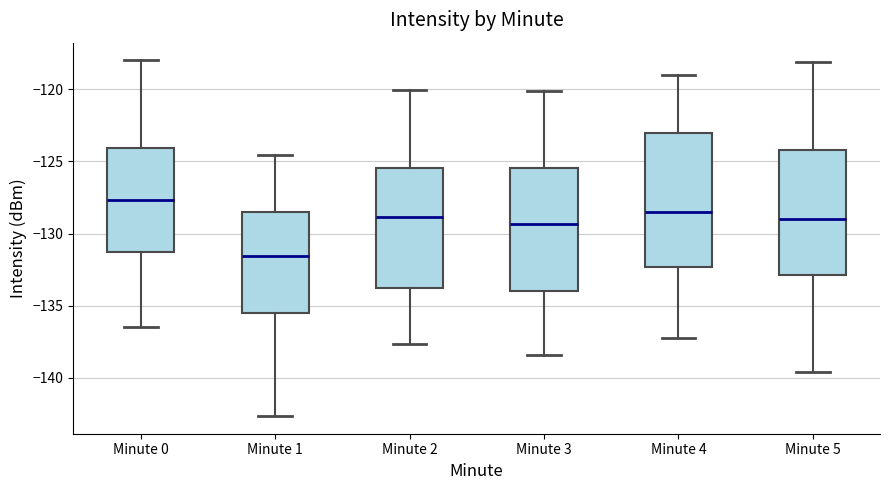

Comparing the boxes themselves (not the whiskers), which one is the tallest?

Minute 4